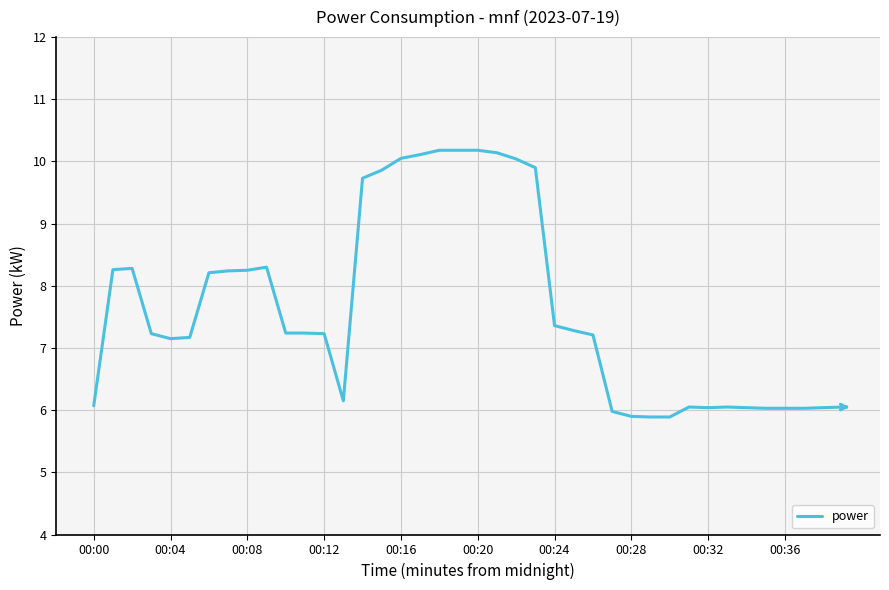

What is the greatest value displayed?

10.2